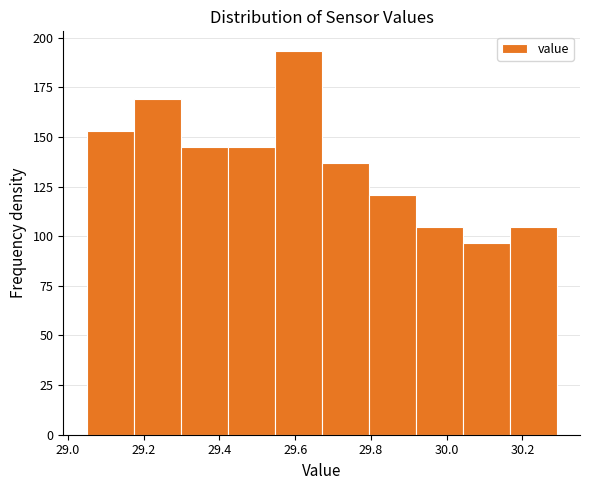

Reading left to right, list every bar in this chart as the range it spans on the x-axis followed by its height. Neither the bar edges nor the heights are printed on the chart, so give them approximately, as read against the axes.

29.050 to 29.174: 155
29.174 to 29.298: 170
29.298 to 29.422: 145
29.422 to 29.546: 145
29.546 to 29.670: 195
29.670 to 29.794: 135
29.794 to 29.918: 120
29.918 to 30.042: 105
30.042 to 30.166: 95
30.166 to 30.290: 105